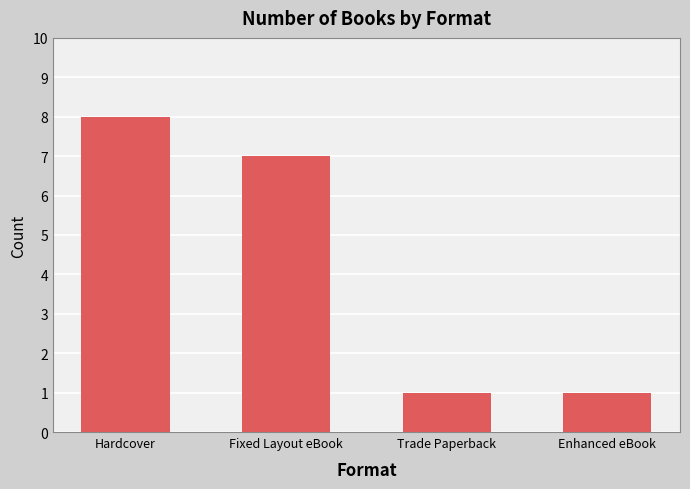

What is the average value?

4